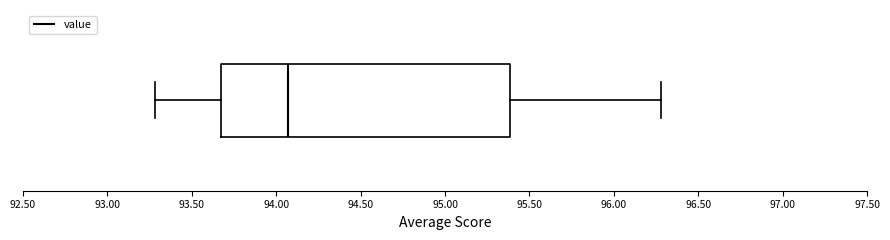

Where does the left whisker of the box end on the x-axis? The values are not printed on the chart, so give them approximately, as read against the axis.

93.30